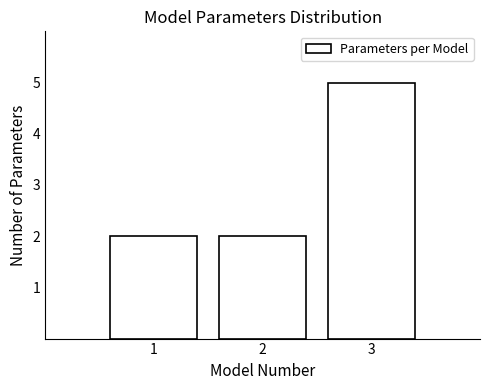

Reading left to right, list every bar in this chart as the range it spans on the x-axis followed by its height. The values are not printed on the chart, so give them approximately, as read against the axis.

0.5 to 1.5: 2
1.5 to 2.5: 2
2.5 to 3.5: 5